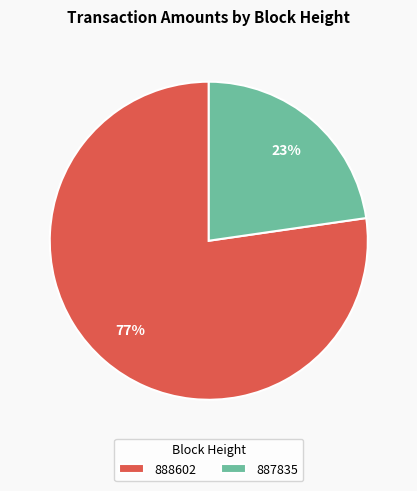

To the nearest percent, what is the average slice percentage?

50%